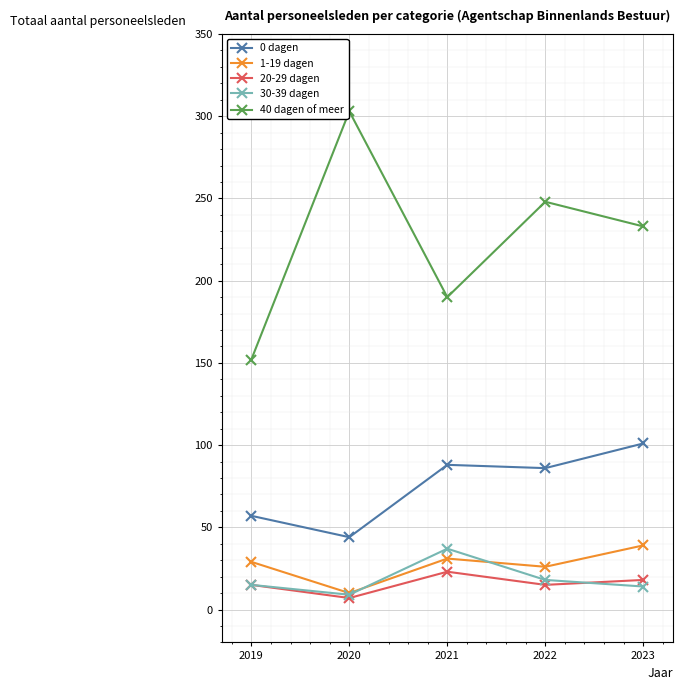

Which category has the highest value across all series?

2020